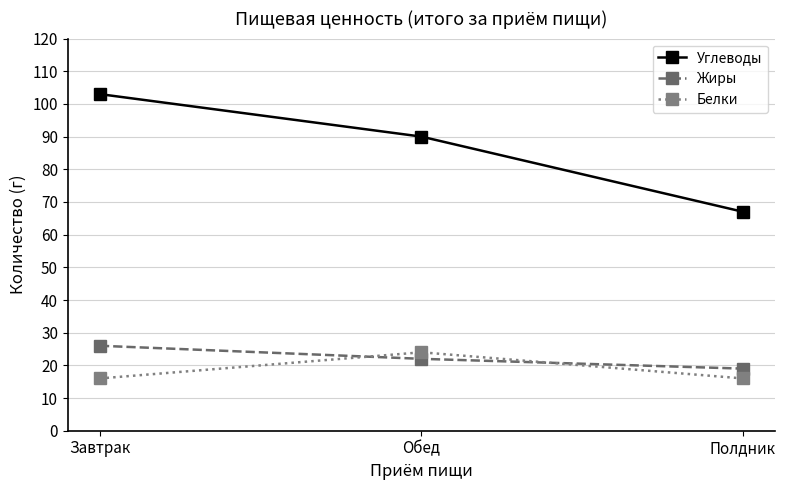

Does the chart have visible grid lines?

Yes